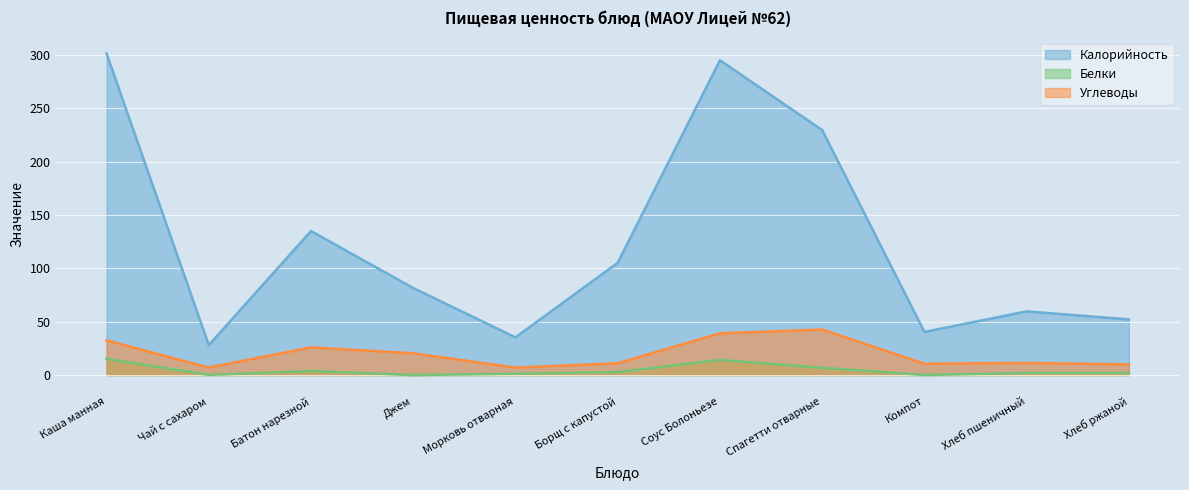

Which category has the highest value across all series?

Каша манная